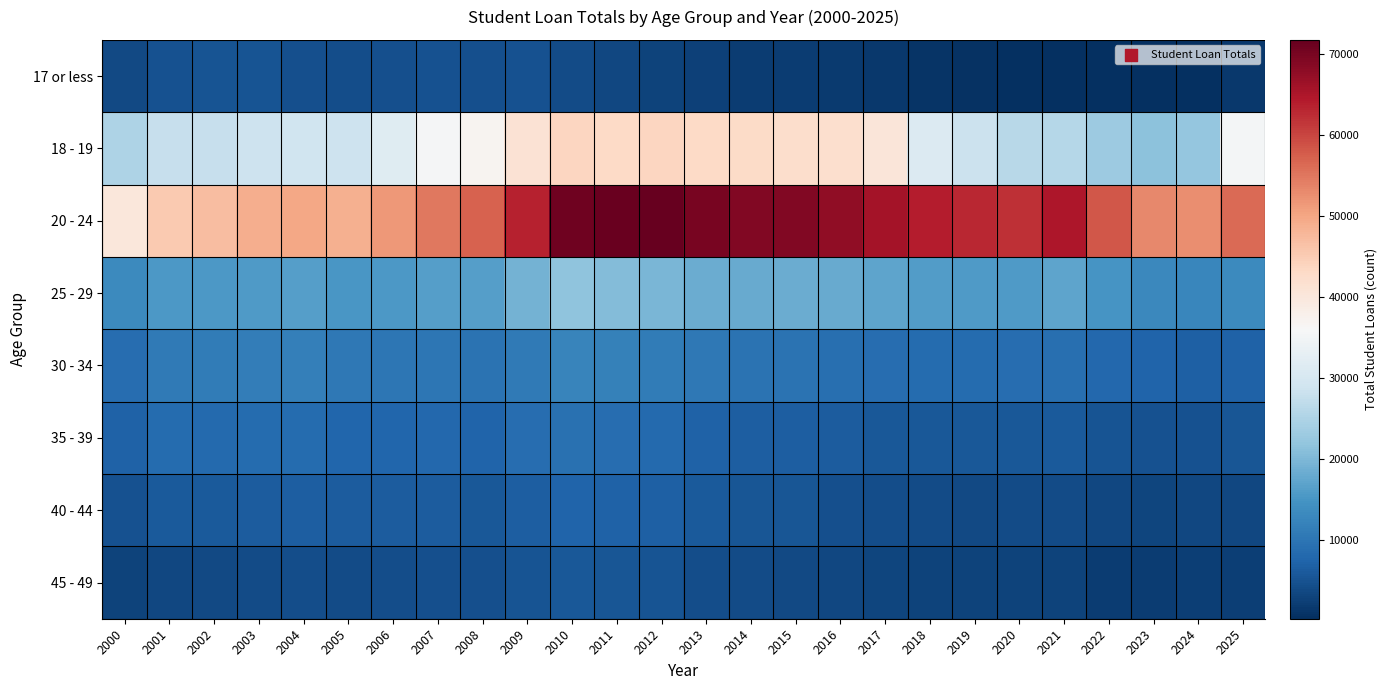

Reading left to right, extract all data points from this chart.

17 or less: 2000=3717	2001=4947	2002=5211	2003=5094	2004=4680	2005=4422	2006=4632	2007=4980	2008=4602	2009=4812	2010=4014	2011=3372	2012=3039	2013=2622	2014=2163	2015=2013	2016=1710	2017=1596	2018=969	2019=615	2020=543	2021=525	2022=351	2023=285	2024=426	2025=1482
18 - 19: 2000=24915	2001=27807	2002=27834	2003=28509	2004=28875	2005=28620	2006=31755	2007=35586	2008=37065	2009=41103	2010=43725	2011=43080	2012=43617	2013=43101	2014=42702	2015=42138	2016=41988	2017=40356	2018=31236	2019=28371	2020=26223	2021=25689	2022=22995	2023=21375	2024=22236	2025=35319
20 - 24: 2000=40098	2001=45336	2002=47022	2003=48900	2004=49866	2005=48795	2006=51534	2007=54834	2008=57021	2009=63612	2010=70671	2011=71277	2012=71703	2013=69993	2014=68961	2015=69114	2016=67596	2017=65739	2018=63945	2019=62811	2020=61983	2021=64932	2022=58101	2023=53202	2024=52617	2025=56103
25 - 29: 2000=13260	2001=15402	2002=15384	2003=15864	2004=16209	2005=15183	2006=15576	2007=16191	2008=16443	2009=19146	2010=21741	2011=20550	2012=19698	2013=18393	2014=17949	2015=18417	2016=18018	2017=17103	2018=16149	2019=15843	2020=15699	2021=17235	2022=14850	2023=13026	2024=12615	2025=13350
30 - 34: 2000=8736	2001=10632	2002=10956	2003=11307	2004=11664	2005=10389	2006=10164	2007=10062	2008=9720	2009=10824	2010=12312	2011=11871	2012=11148	2013=10377	2014=9762	2015=9588	2016=9087	2017=8775	2018=8526	2019=8562	2020=8709	2021=9201	2022=7839	2023=7263	2024=6957	2025=7206
35 - 39: 2000=7185	2001=8466	2002=8337	2003=8493	2004=8448	2005=7749	2006=7803	2007=7953	2008=7524	2009=8679	2010=9483	2011=8823	2012=8133	2013=7215	2014=6690	2015=6687	2016=6198	2017=5835	2018=5661	2019=5667	2020=5730	2021=6090	2022=5127	2023=5013	2024=5022	2025=5325
40 - 44: 2000=4782	2001=5940	2002=6075	2003=6411	2004=6609	2005=6147	2006=6177	2007=6318	2008=5733	2009=6486	2010=7323	2011=7191	2012=6786	2013=5907	2014=5499	2015=5352	2016=4707	2017=4281	2018=3978	2019=3906	2020=3933	2021=3981	2022=3396	2023=3249	2024=3378	2025=3603
45 - 49: 2000=2847	2001=3573	2002=3678	2003=3966	2004=4281	2005=4050	2006=4365	2007=4650	2008=4656	2009=5055	2010=5610	2011=5382	2012=5082	2013=4293	2014=4125	2015=3861	2016=3612	2017=3252	2018=3060	2019=3054	2020=2862	2021=2799	2022=2232	2023=2133	2024=2274	2025=2481